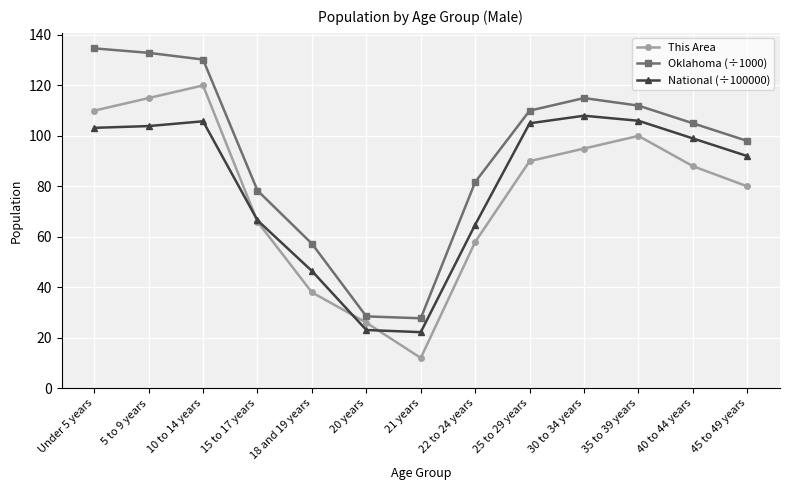

How many interior local valleys does the This Area series have?

1